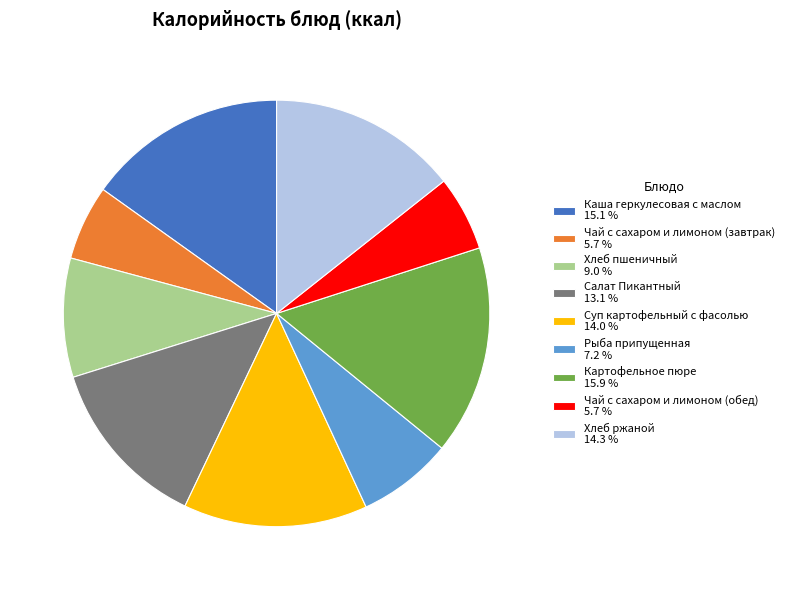

Approximately how many times larger is the value at Чай с сахаром и лимоном (завтрак) 5.7 % compared to Салат Пикантный 13.1 %?

0.4